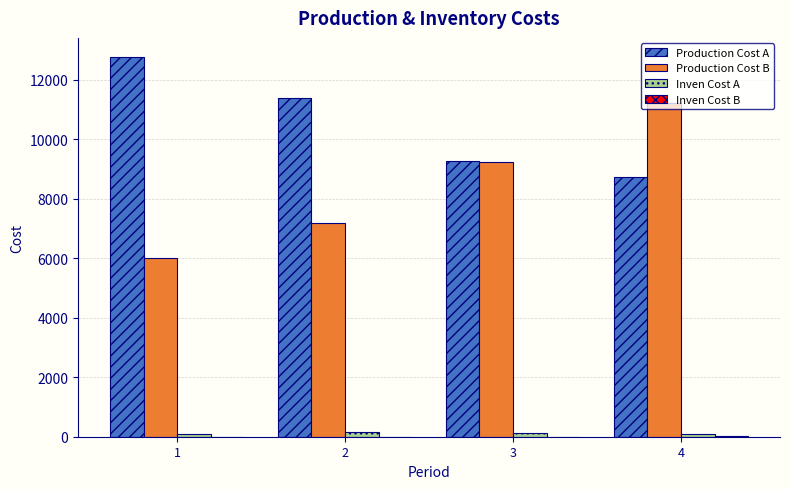

At which category is the sum across all series the highest?

4